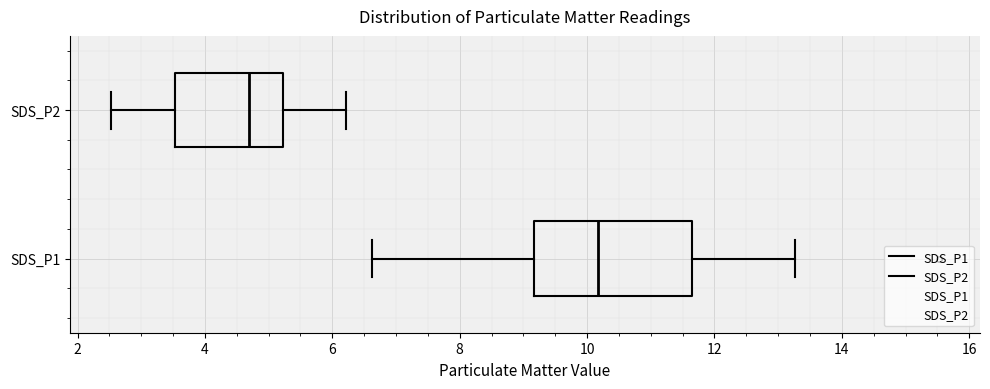

Which box is the widest, from its left edge to its right edge?

SDS_P1